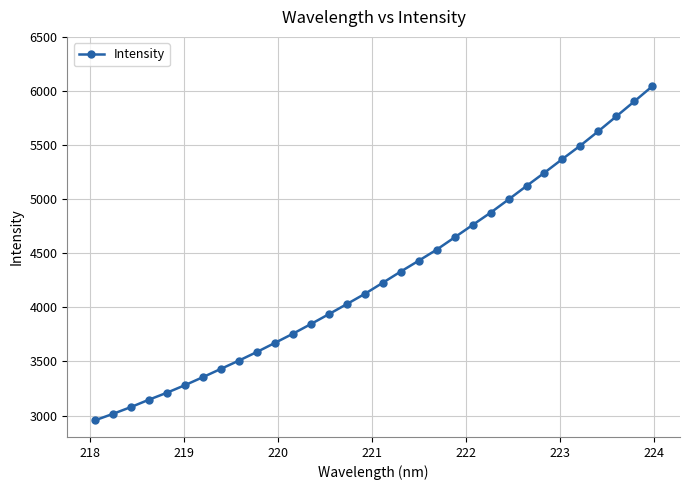

Is this an area chart (filled region under the line)?

No